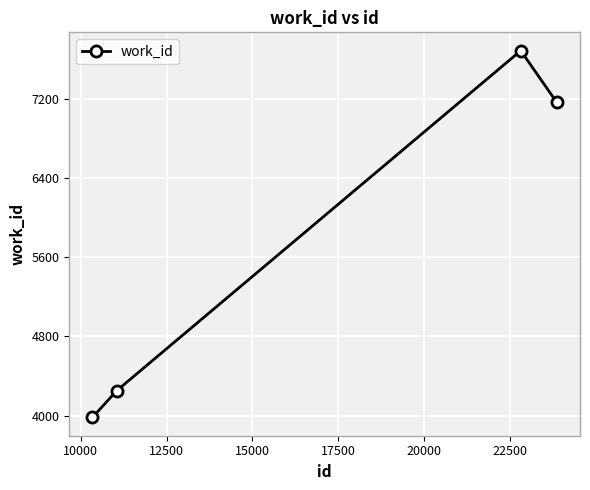

How many lines are shown in the chart?

1